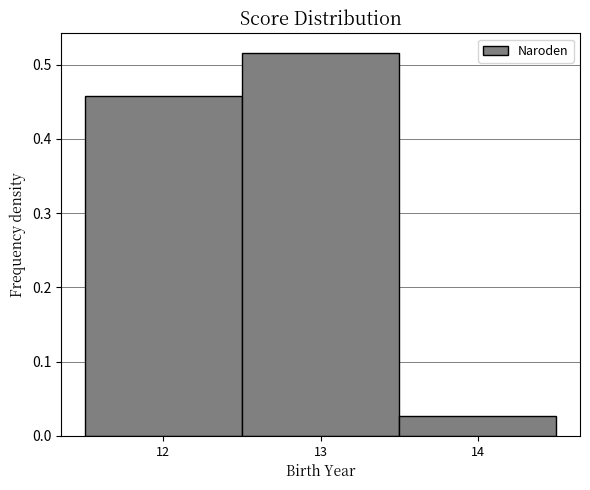

Over which range of the x-axis is the bar tallest?

12.5 to 13.5